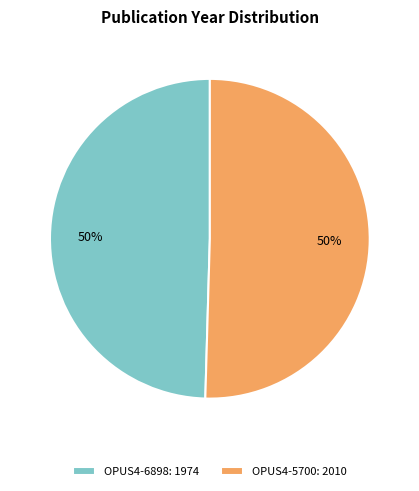

Combined, do OPUS4-6898: 1974 and OPUS4-5700: 2010 account for over 50%?

Yes